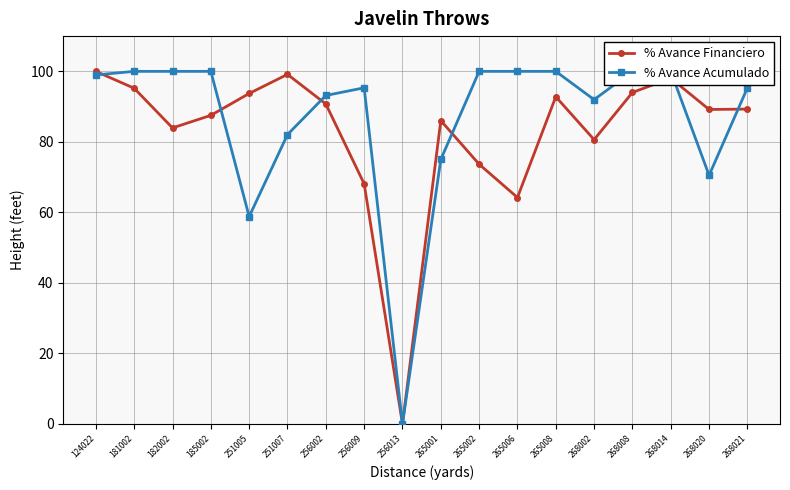

The % Avance Financiero series shows 69.7 at 124022. True or false?

False